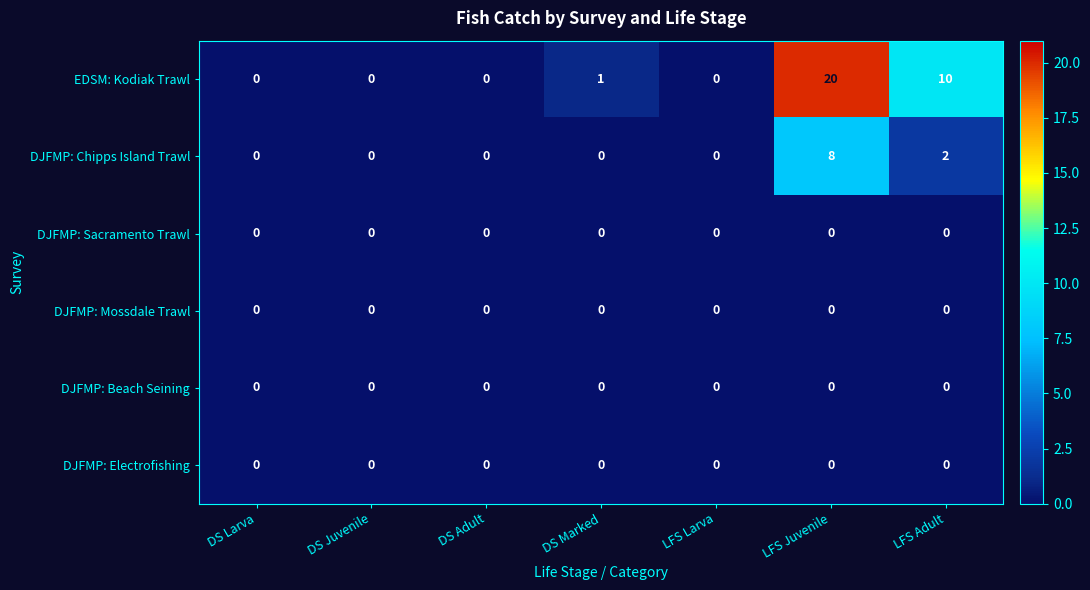

Is the value of DJFMP: Sacramento Trawl at LFS Larva greater than the value of EDSM: Kodiak Trawl at LFS Adult?

No